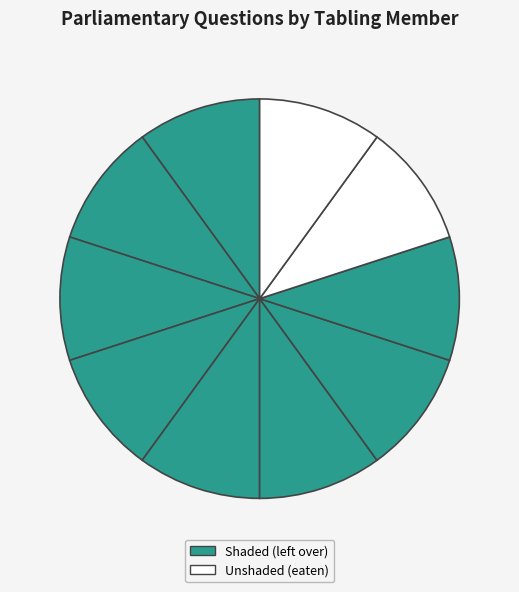

How many segments does this pie chart have?

10